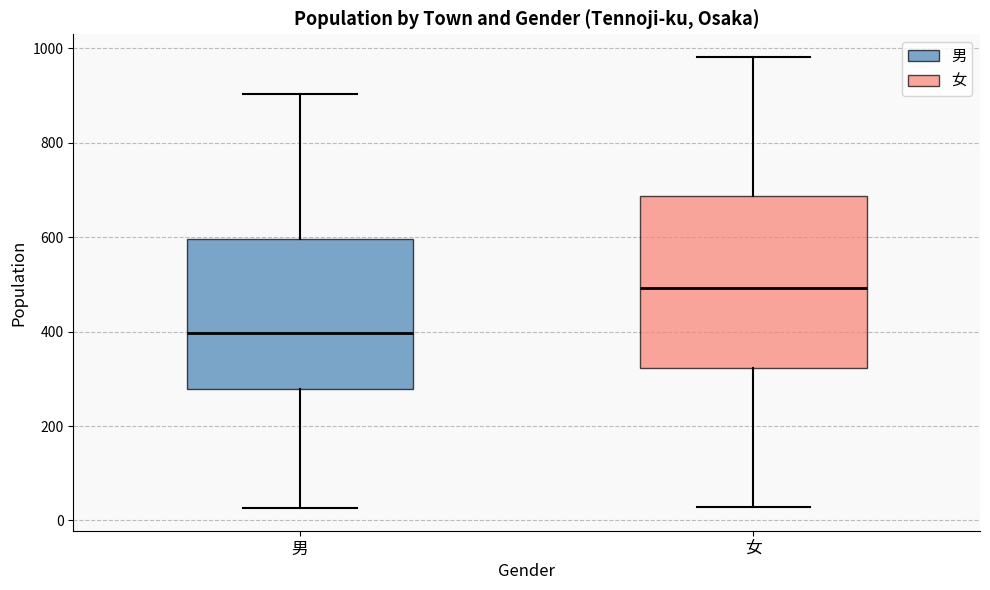

Reading left to right, transcribe this box plot: for each box, give where its median line is, the range the box spans, and where its two whiskers end, as read against the y-axis. The values are not printed on the chart, so give them approximately, as read against the axis.

男: median 400, box 280 to 600, whiskers 20 to 900
女: median 500, box 320 to 680, whiskers 20 to 980